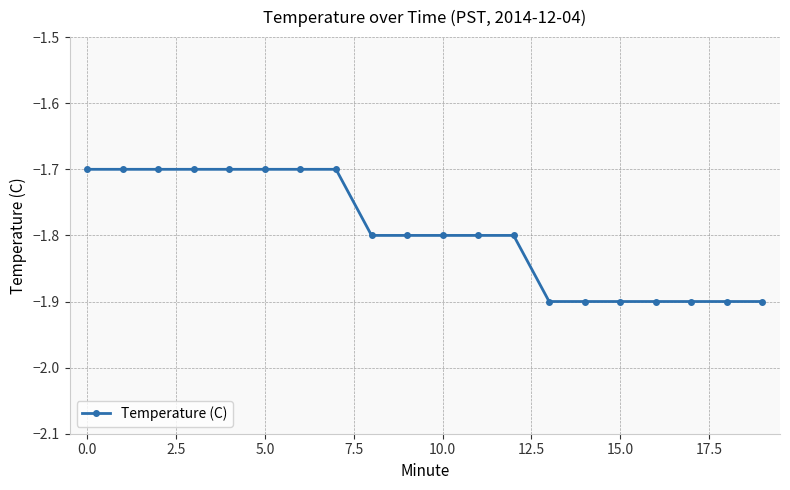

Reading left to right, transcribe all the data shown in this chart.

-1.7	-1.7	-1.7	-1.7	-1.7	-1.7	-1.7	-1.7	-1.8	-1.8	-1.8	-1.8	-1.8	-1.9	-1.9	-1.9	-1.9	-1.9	-1.9	-1.9